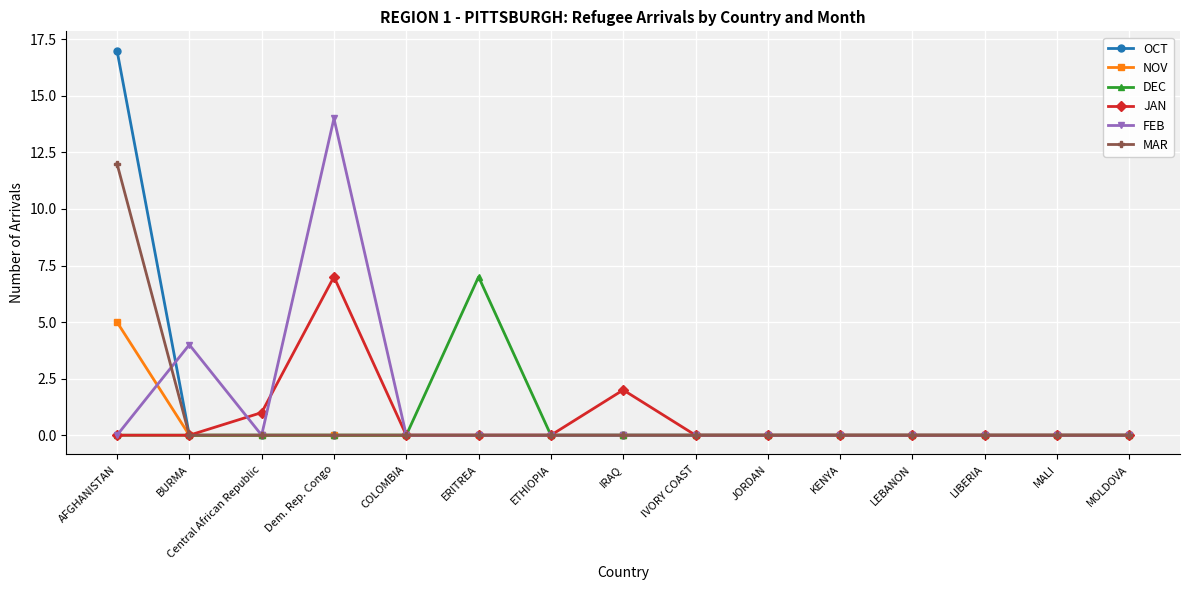

At which category is the sum across all series the highest?

AFGHANISTAN